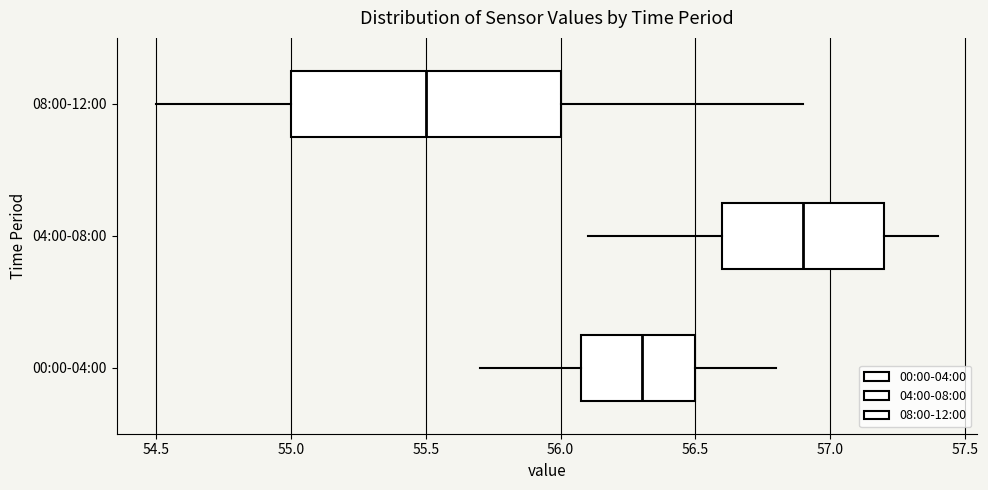

Where is the left edge of the box for 00:00-04:00 on the x-axis? The values are not printed on the chart, so give them approximately, as read against the axis.

56.1